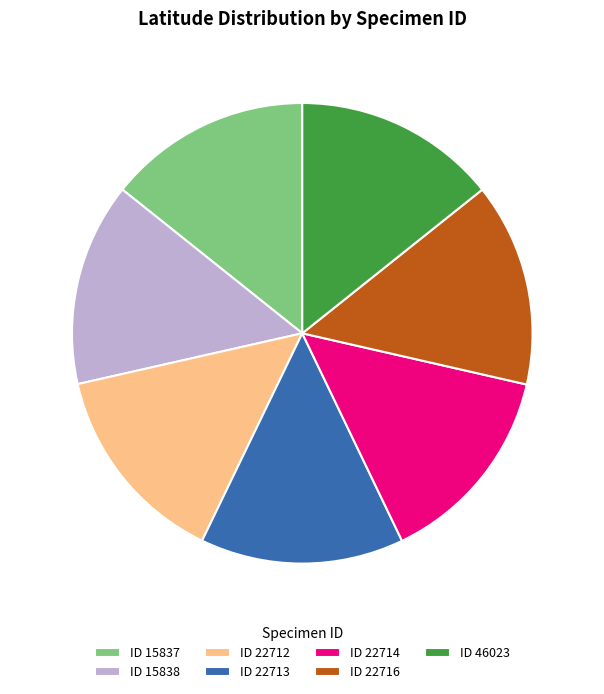

Does 15838 account for over 50% of the chart?

No